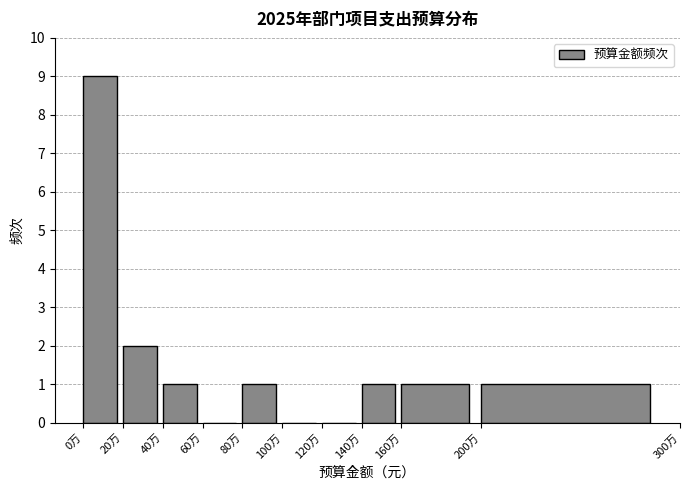

Reading left to right, what are all the values shown in this chart?

0万=9	20万=2	40万=1	60万=0	80万=1	100万=0	120万=0	140万=1	160万=1	200万=1